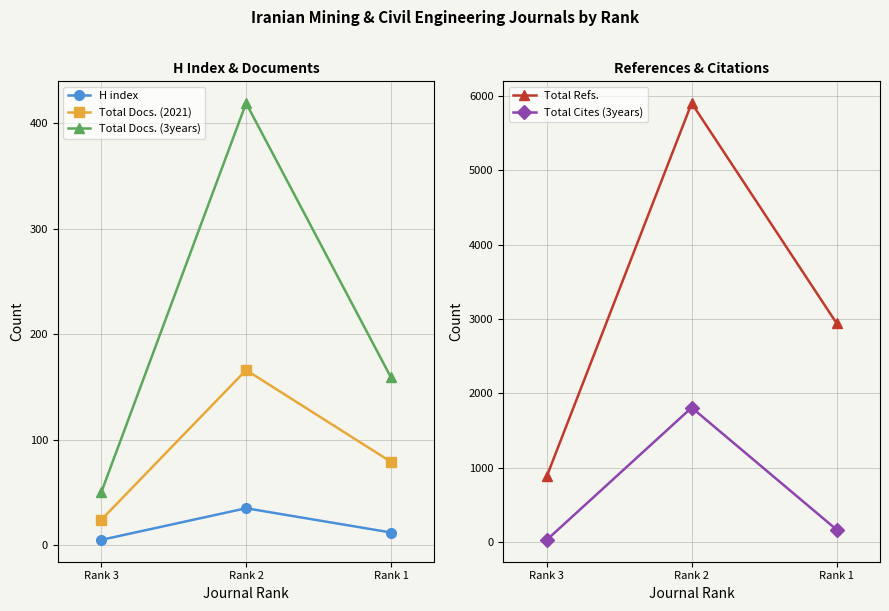

How many data points in Total Refs. are less than 2946?

1